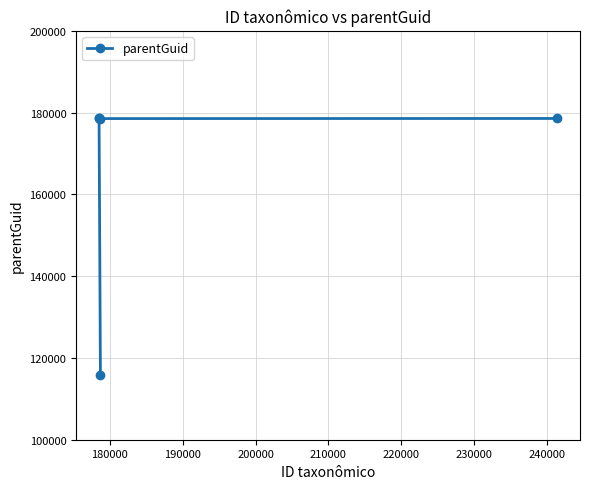

Does the chart have visible grid lines?

Yes